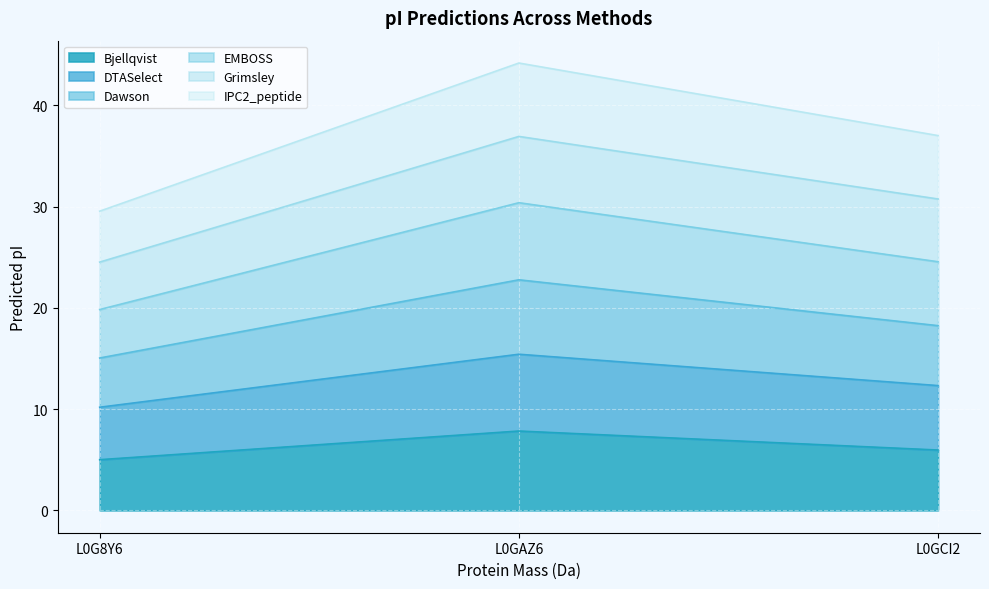

What is the label of the 1st point from the left?

L0G8Y6